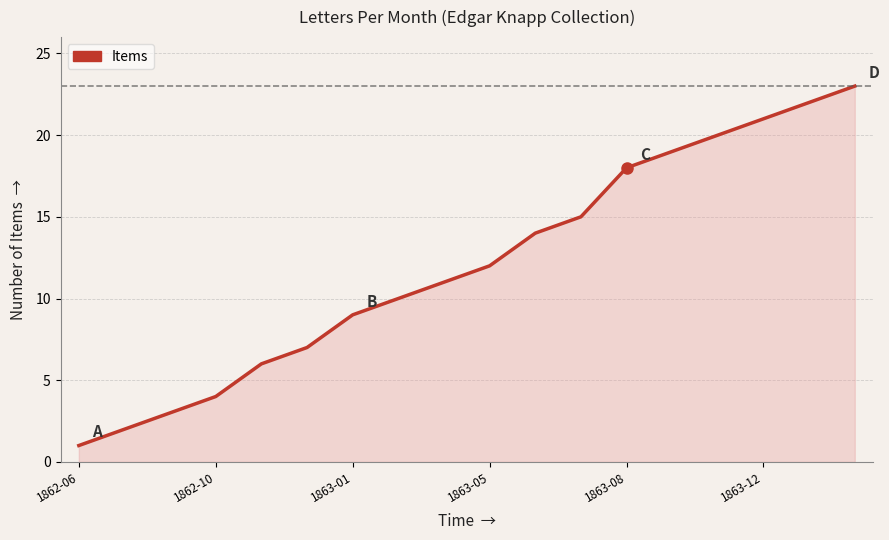

What is the greatest value displayed?

23